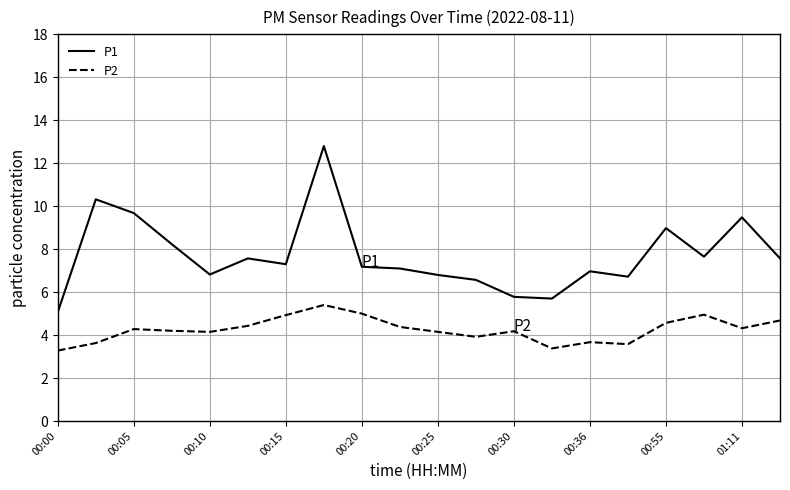

What is the maximum value shown in the chart?

12.8